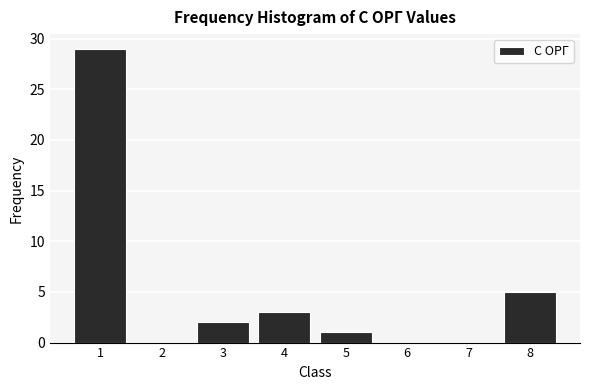

Reading left to right, extract all data points from this chart.

1=29	2=0	3=2	4=3	5=1	6=0	7=0	8=5